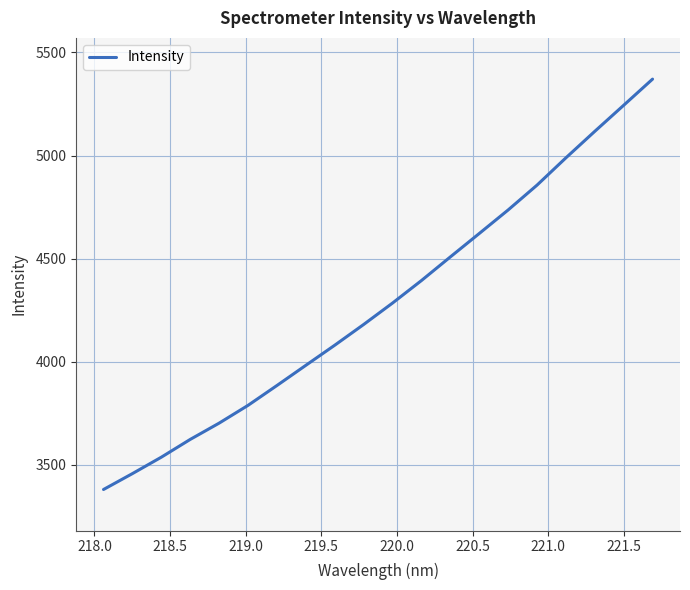

What is the difference between the maximum and minimum values?

1990.8